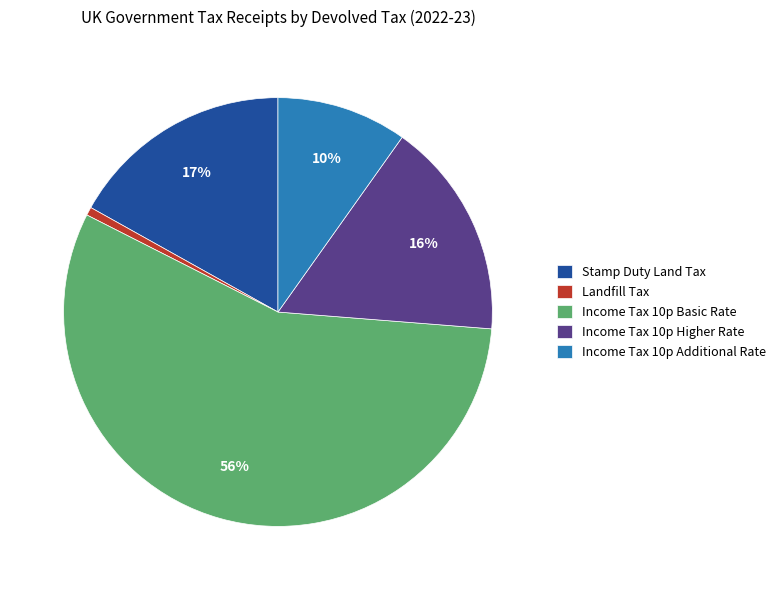

Does Income Tax 10p Basic Rate represent more than half of the total?

Yes